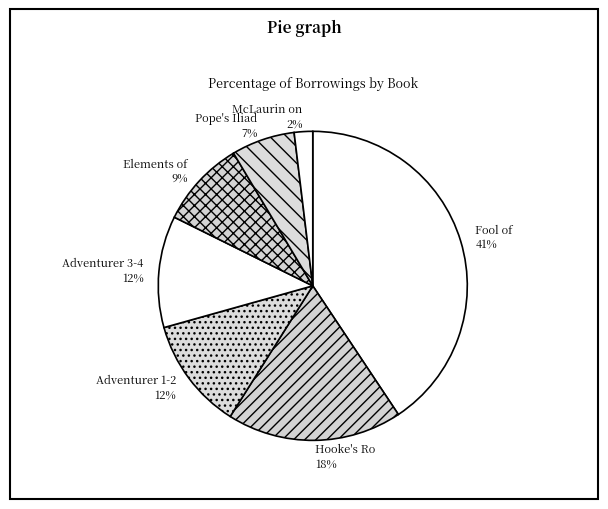

The Adventurer 3-4 slice represents 1% of the pie. True or false?

False